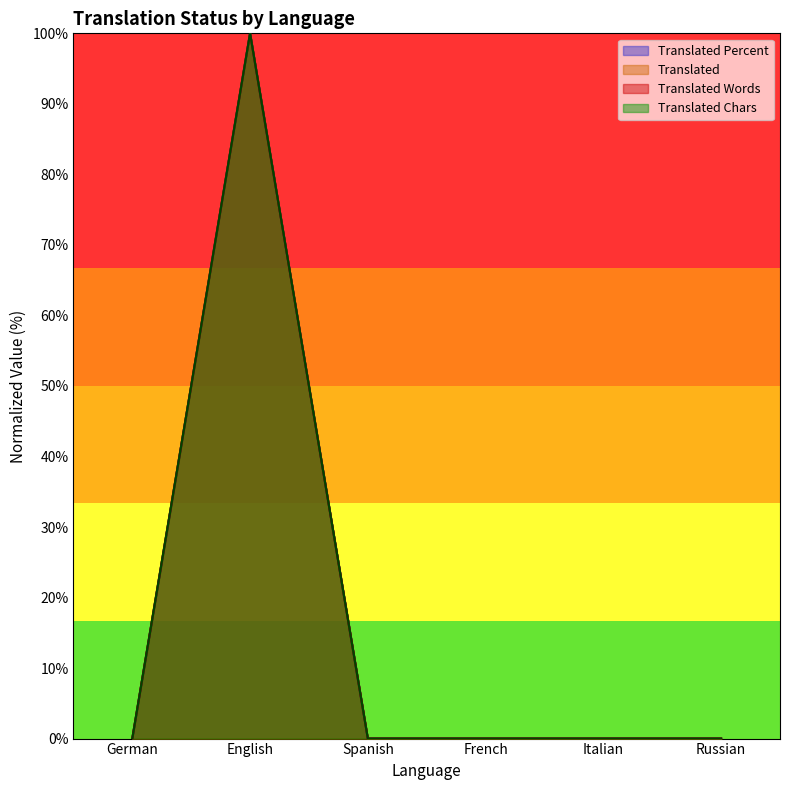

Reading left to right, list all the values displayed in this chart.

translated: German=0	English=100	Spanish=0	French=0	Italian=0	Russian=0
translated_percent: German=0	English=100	Spanish=0	French=0	Italian=0	Russian=0
translated_words: German=0	English=100	Spanish=0	French=0	Italian=0	Russian=0
translated_chars: German=0	English=100	Spanish=0	French=0	Italian=0	Russian=0